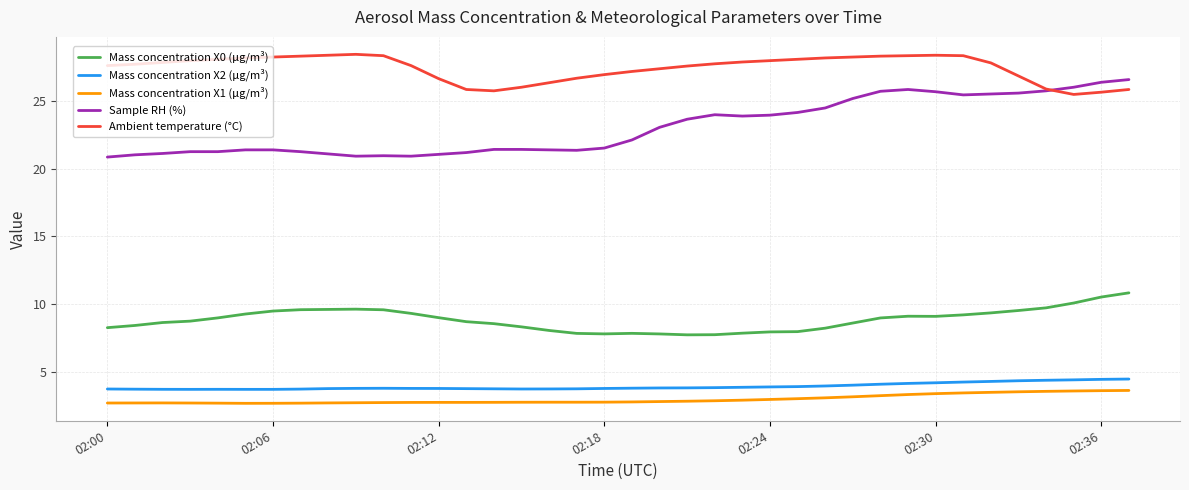

Which series has the largest range (max minus min)?

Sample RH (%)